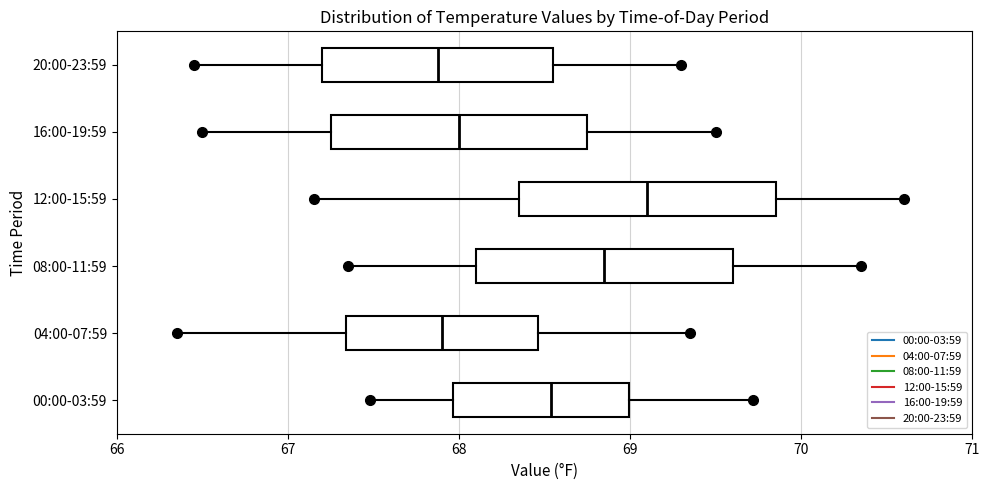

Reading bottom to top, read every box against the x-axis: the position of its median line, the range the box covers, and the ends of its whiskers. The values are not printed on the chart, so give them approximately, as read against the axis.

00:00-03:59: median 68.5, box 68.0 to 69.0, whiskers 67.5 to 69.7
04:00-07:59: median 67.9, box 67.3 to 68.5, whiskers 66.4 to 69.4
08:00-11:59: median 68.9, box 68.1 to 69.6, whiskers 67.4 to 70.4
12:00-15:59: median 69.1, box 68.4 to 69.9, whiskers 67.2 to 70.6
16:00-19:59: median 68.0, box 67.3 to 68.8, whiskers 66.5 to 69.5
20:00-23:59: median 67.9, box 67.2 to 68.6, whiskers 66.5 to 69.3